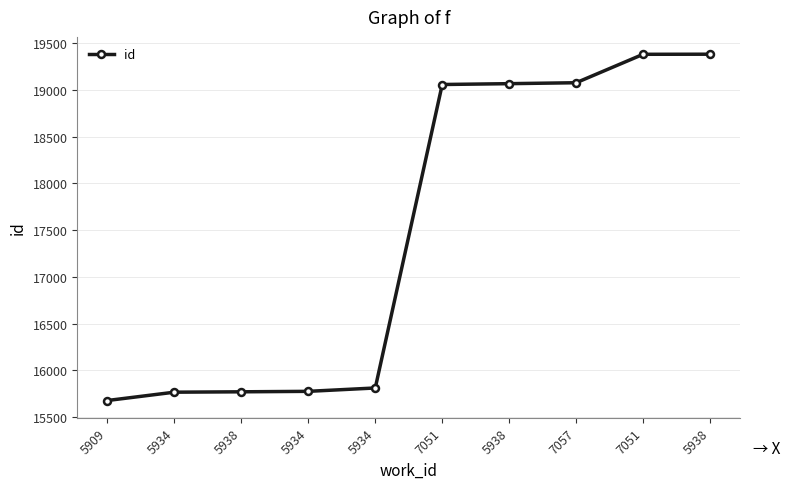

The value at 7057 is 8258. True or false?

False